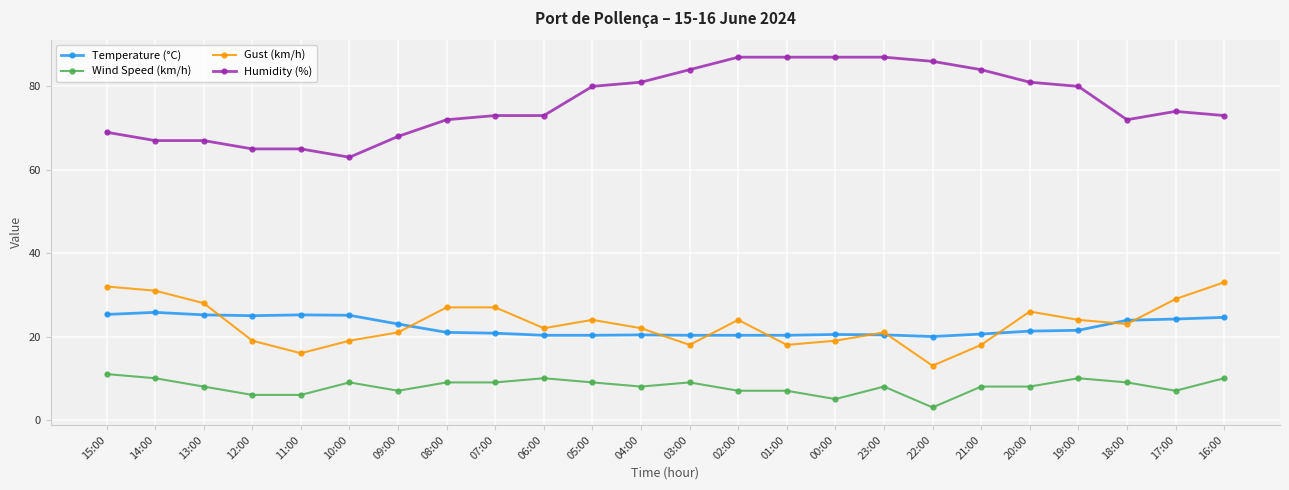

What is the approximate value of Gust (km/h) at 04:00?

22.0